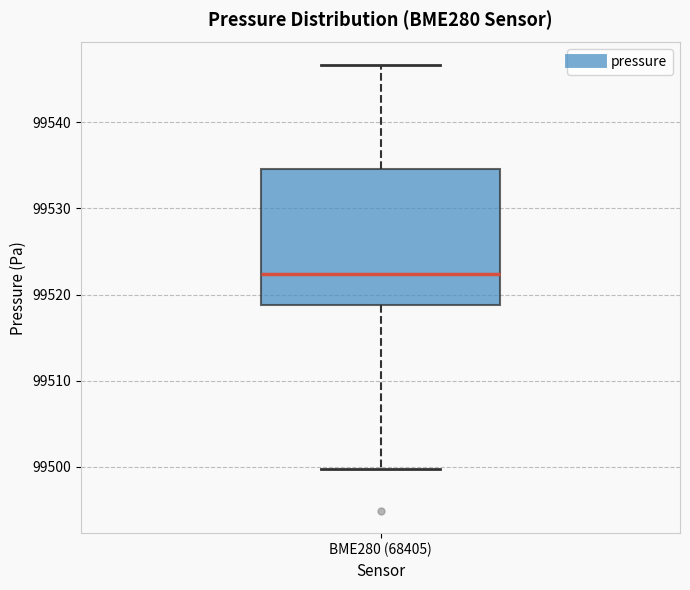

Transcribe this box plot: give where the median line is, the range the box spans, and where the two whiskers end, as read against the y-axis. The values are not printed on the chart, so give them approximately, as read against the axis.

median 99522, box 99519 to 99535, whiskers 99500 to 99547